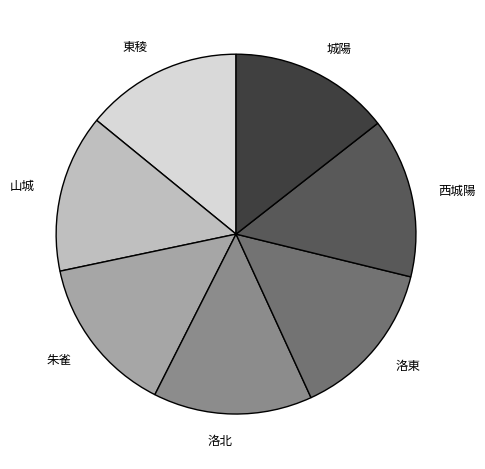

What is the ratio of the value at 東稜 to the value at 洛東?

1.0